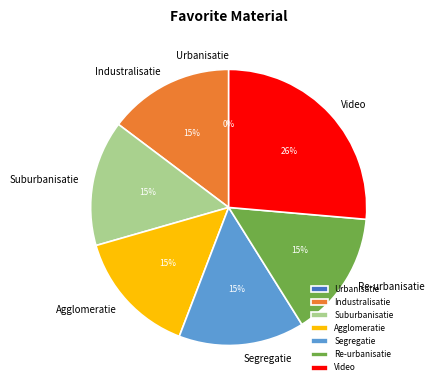

To the nearest percent, what is the average slice percentage?

14%